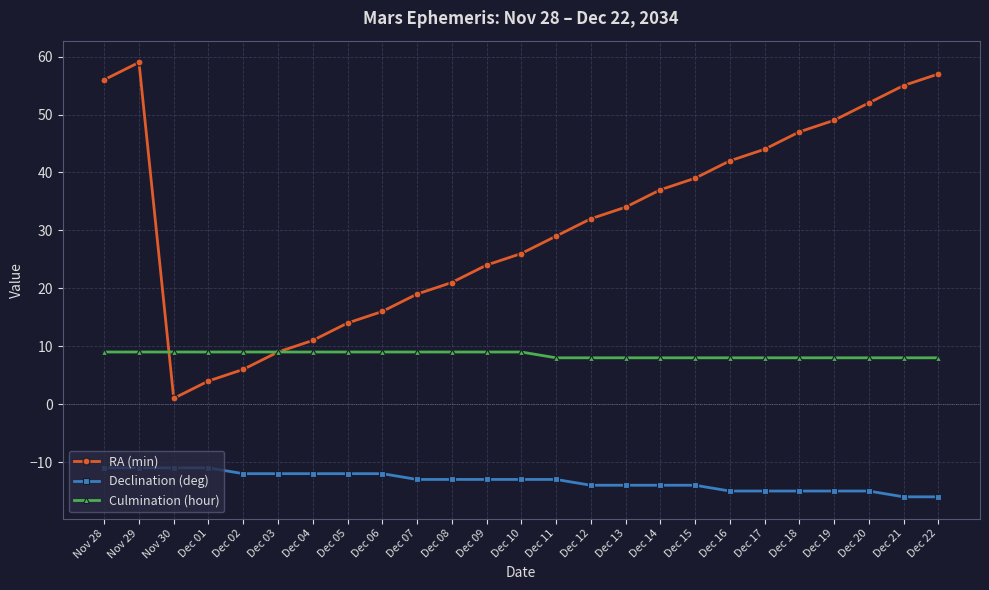

Is the value of Culmination (hour) at Dec 20 greater than the value of Declination (deg) at Dec 17?

Yes